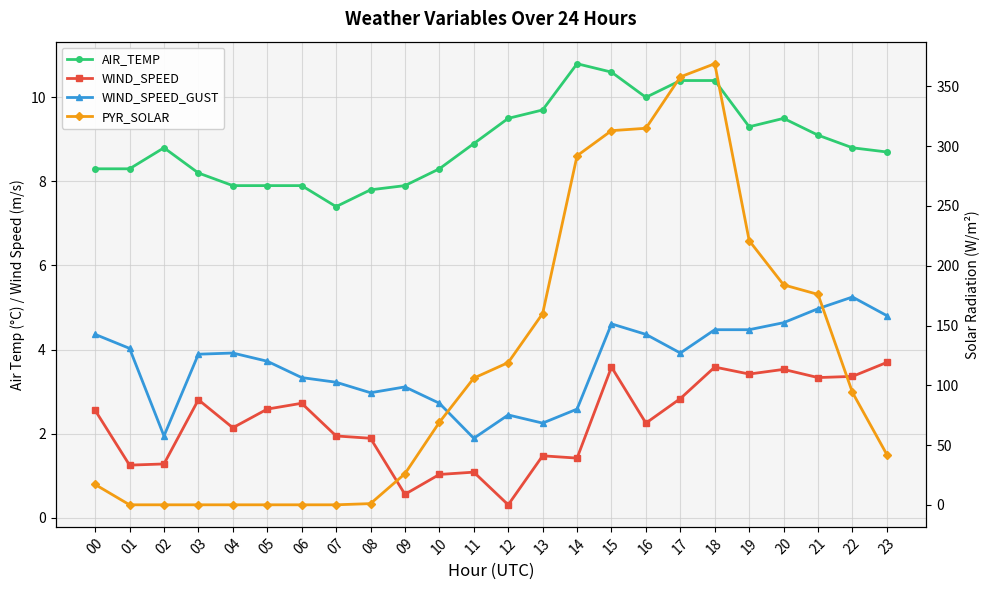

Reading left to right, list all the values displayed in this chart.

AIR_TEMP: 8.3	8.3	8.8	8.2	7.9	7.9	7.9	7.4	7.8	7.9	8.3	8.9	9.5	9.7	10.8	10.6	10.0	10.4	10.4	9.3	9.5	9.1	8.8	8.7
WIND_SPEED: 2.6	1.2	1.3	2.8	2.1	2.6	2.7	1.9	1.9	0.6	1.0	1.1	0.3	1.5	1.4	3.6	2.2	2.8	3.6	3.4	3.5	3.3	3.4	3.7
WIND_SPEED_GUST: 4.4	4.0	1.9	3.9	3.9	3.7	3.3	3.2	3.0	3.1	2.7	1.9	2.4	2.2	2.6	4.6	4.4	3.9	4.5	4.5	4.6	5.0	5.2	4.8
PYR_SOLAR: 17.0	0.0	0.0	0.0	0.0	0.0	0.0	0.0	1.0	26.0	69.0	106.0	119.0	160.0	292.0	313.0	315.0	358.0	369.0	221.0	184.0	176.0	94.0	42.0